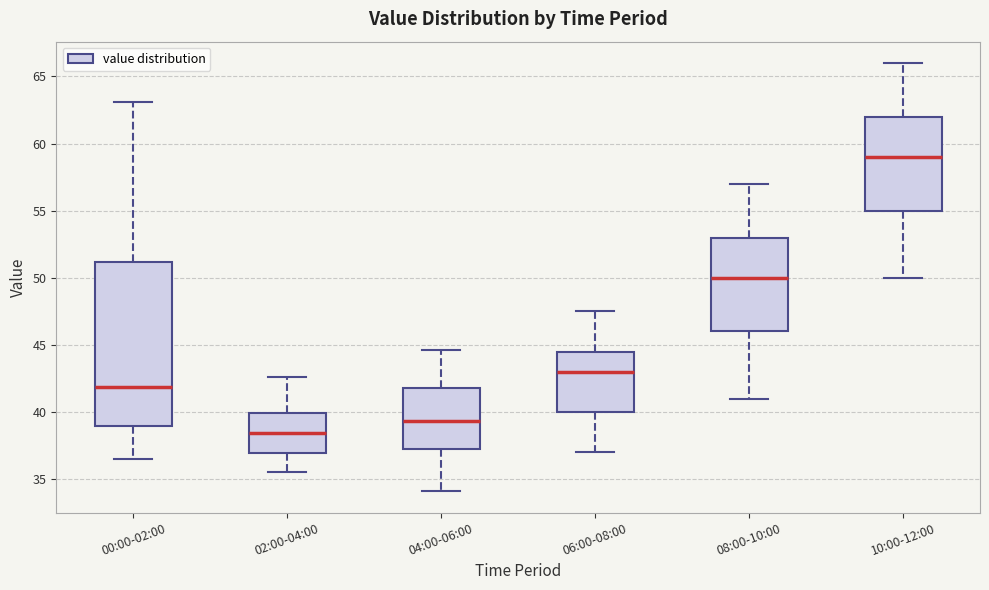

Where is the upper edge of the box for 08:00-10:00 on the y-axis? The values are not printed on the chart, so give them approximately, as read against the axis.

53.0